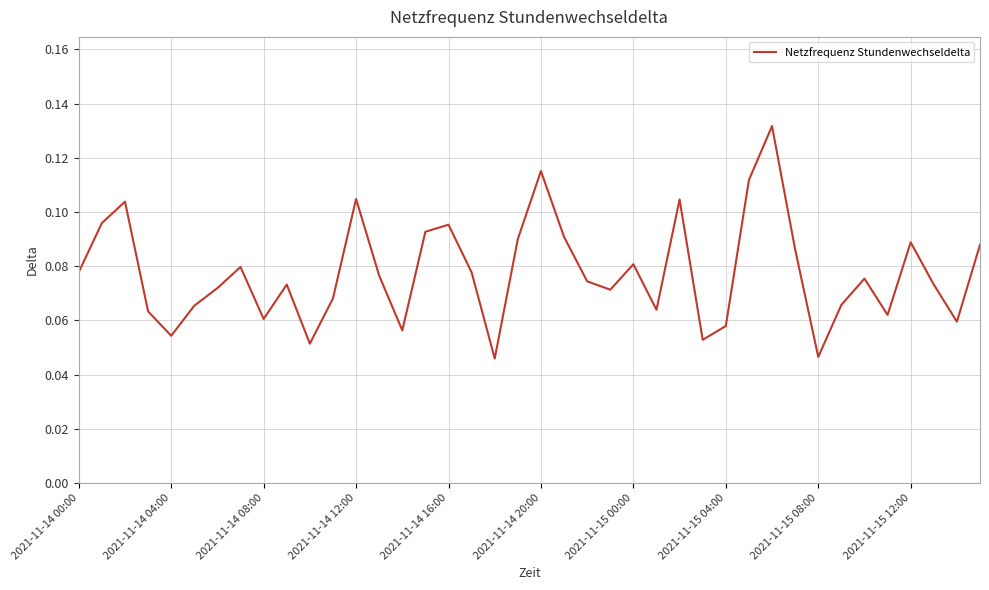

Does the chart have visible grid lines?

Yes